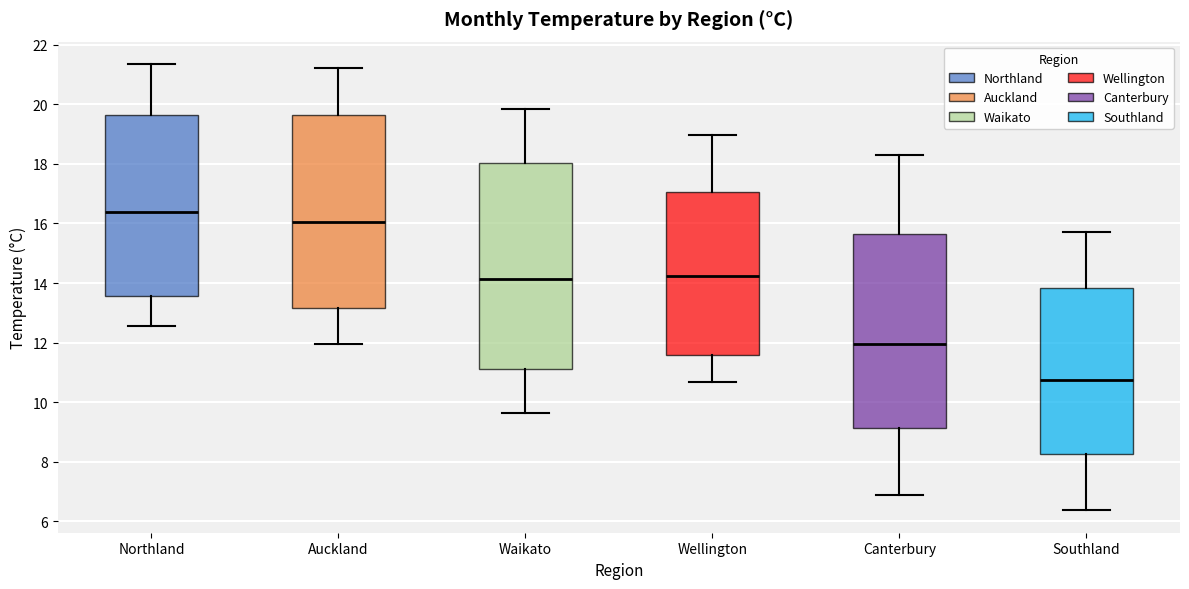

Reading left to right, transcribe this box plot: for each box, give where its median line is, the range the box spans, and where its two whiskers end, as read against the y-axis. The values are not printed on the chart, so give them approximately, as read against the axis.

Northland: median 16.4, box 13.6 to 19.6, whiskers 12.6 to 21.4
Auckland: median 16.0, box 13.2 to 19.6, whiskers 12.0 to 21.2
Waikato: median 14.2, box 11.2 to 18.0, whiskers 9.6 to 19.8
Wellington: median 14.2, box 11.6 to 17.0, whiskers 10.6 to 19.0
Canterbury: median 12.0, box 9.2 to 15.6, whiskers 6.8 to 18.4
Southland: median 10.8, box 8.2 to 13.8, whiskers 6.4 to 15.8